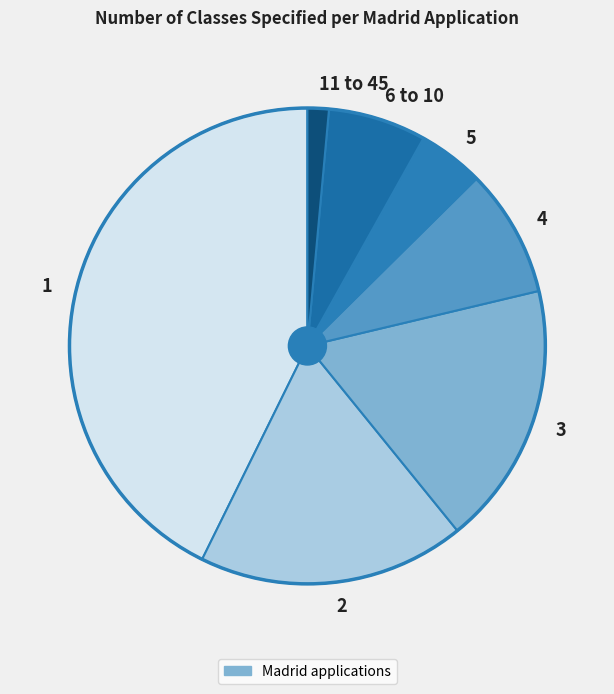

Is the sum of 1 and 2 greater than half?

Yes